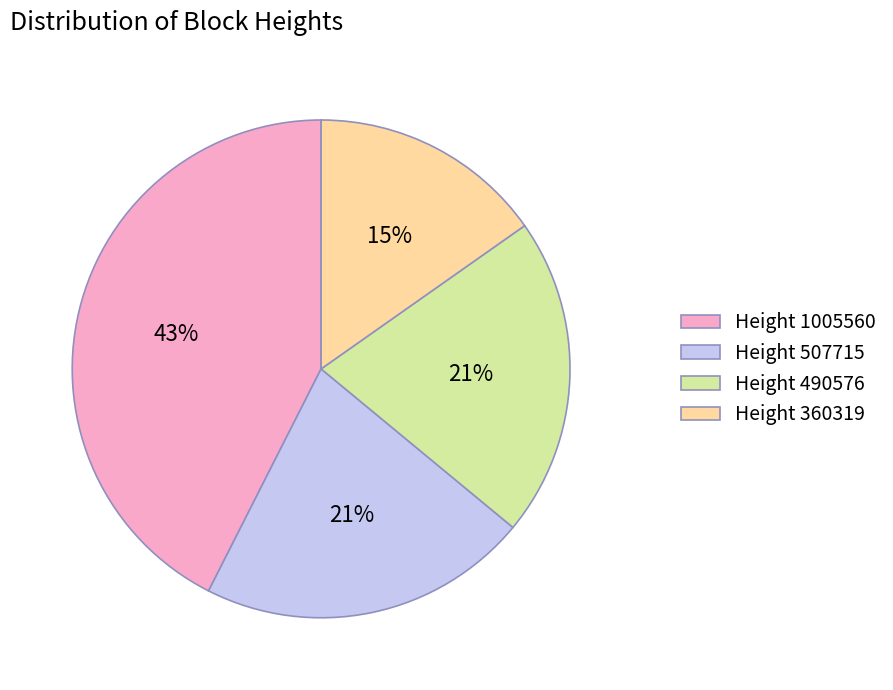

Between Height 360319 and Height 507715, which is larger?

Height 507715